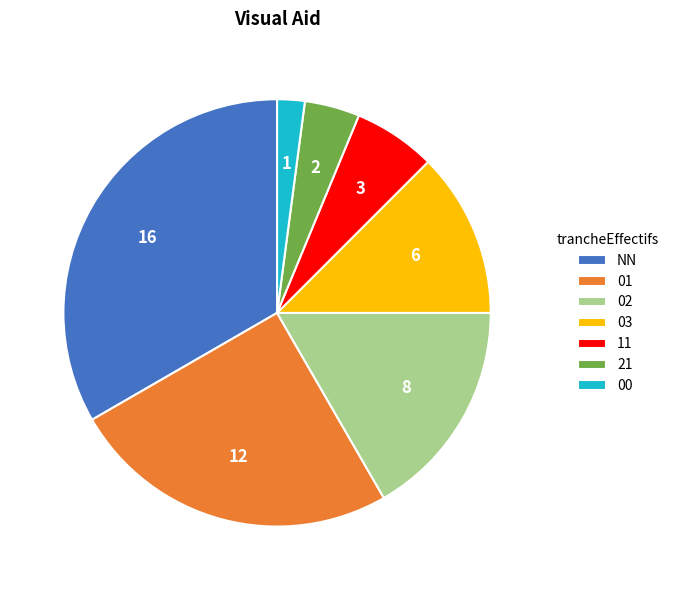

How many segments does this pie chart have?

7